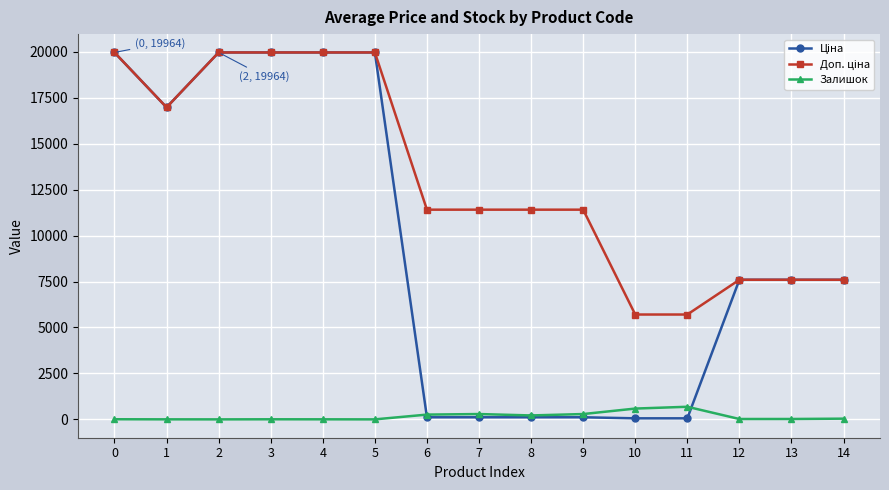

What is the difference between the highest and lowest values at 2?

19964.2